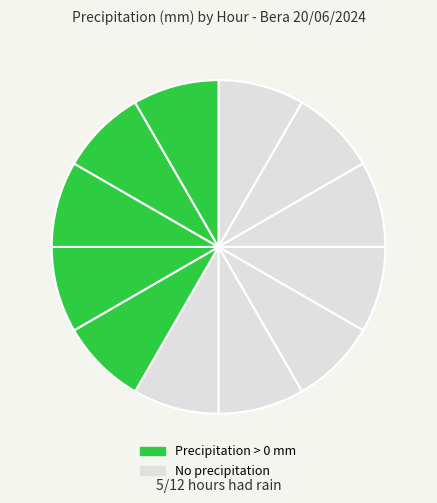

How many slices are in this pie chart?

12